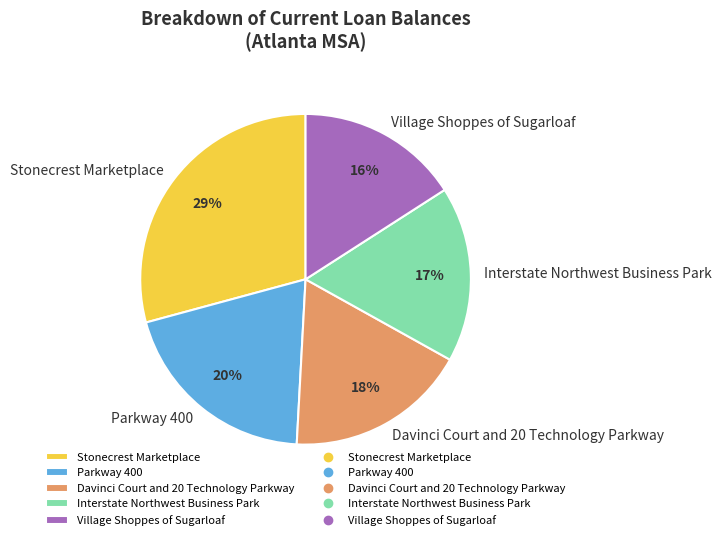

Approximately how many times larger is the value at Stonecrest Marketplace compared to Davinci Court and 20 Technology Parkway?

1.6